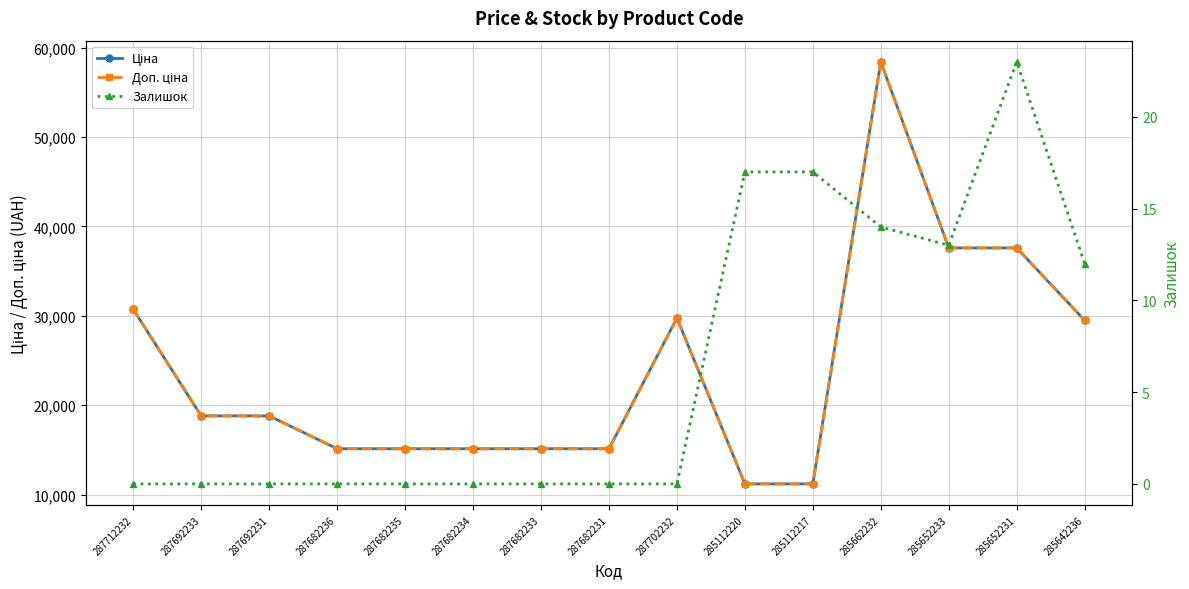

What position from the right is 287682233?

9